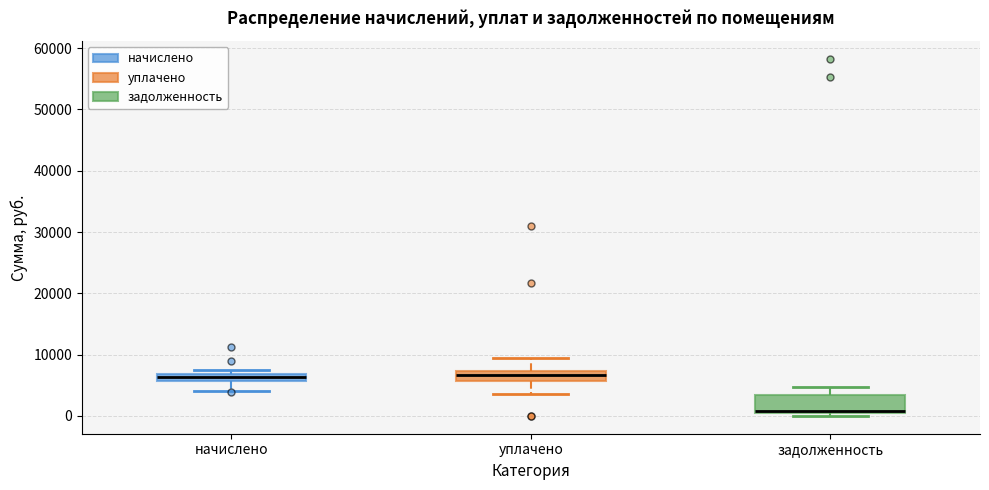

Where is the lower edge of the box for задолженность on the y-axis? The values are not printed on the chart, so give them approximately, as read against the axis.

1000